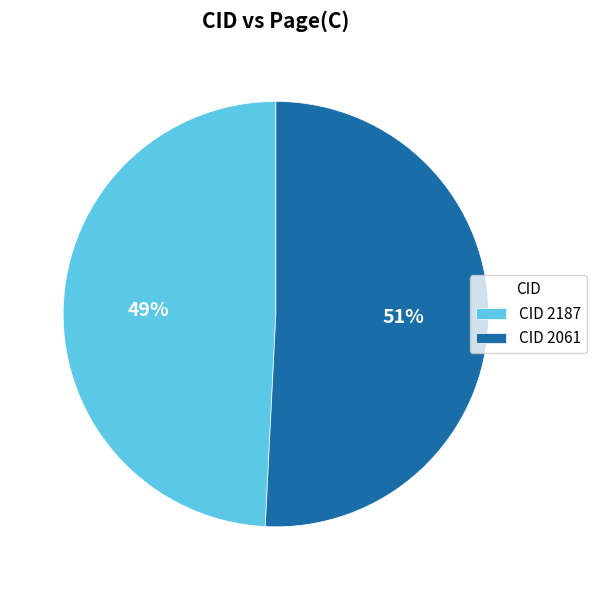

To the nearest percent, what is the difference between the largest and smallest slice percentages?

2%